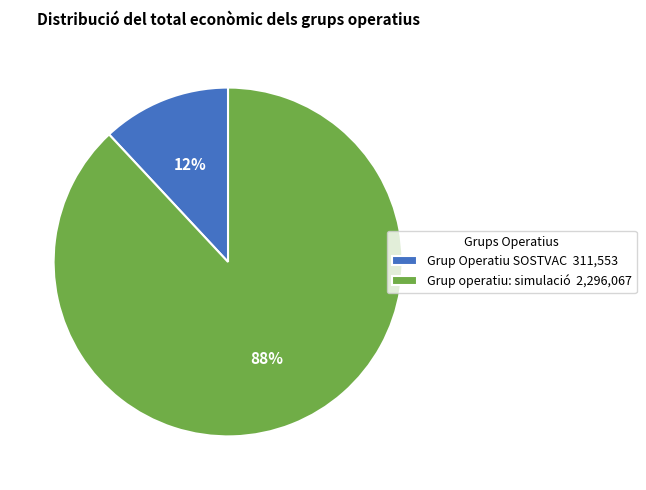

Combined, do Grup Operatiu SOSTVAC 311,553 and Grup operatiu: simulació 2,296,067 account for over 50%?

Yes